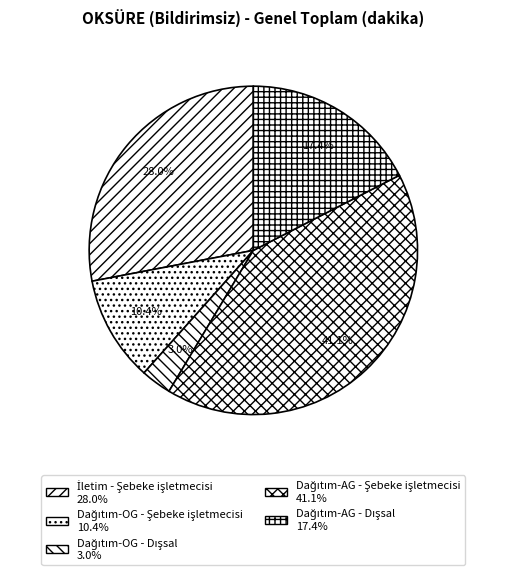

Do Dağıtım-AG - Dışsal and Dağıtım-AG - Şebeke işletmecisi together represent more than half of the pie?

Yes